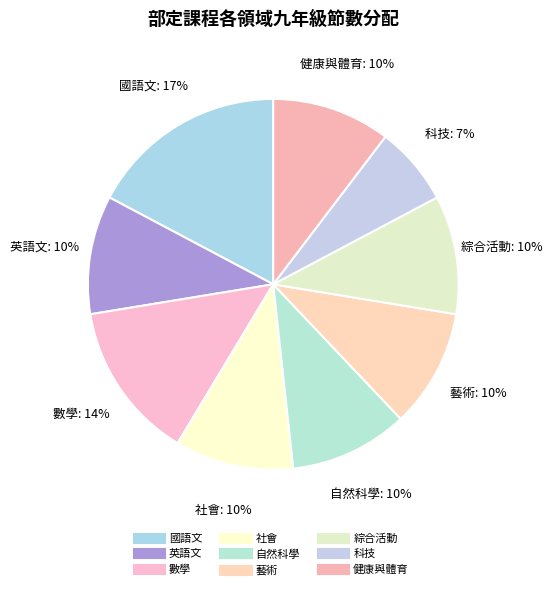

To the nearest percent, what portion does 國語文 represent?

17%